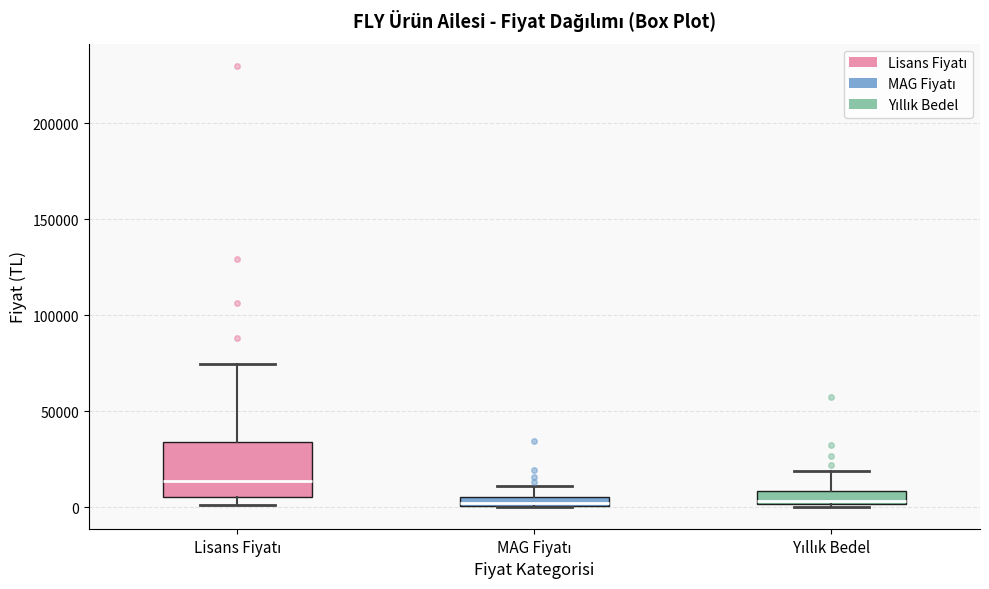

Where is the upper edge of the box for MAG Fiyatı on the y-axis? The values are not printed on the chart, so give them approximately, as read against the axis.

5000